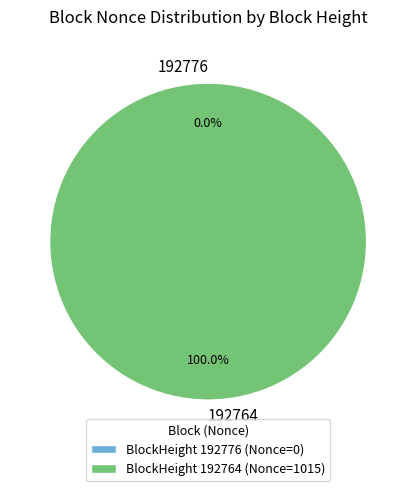

Does any single category account for the majority?

Yes